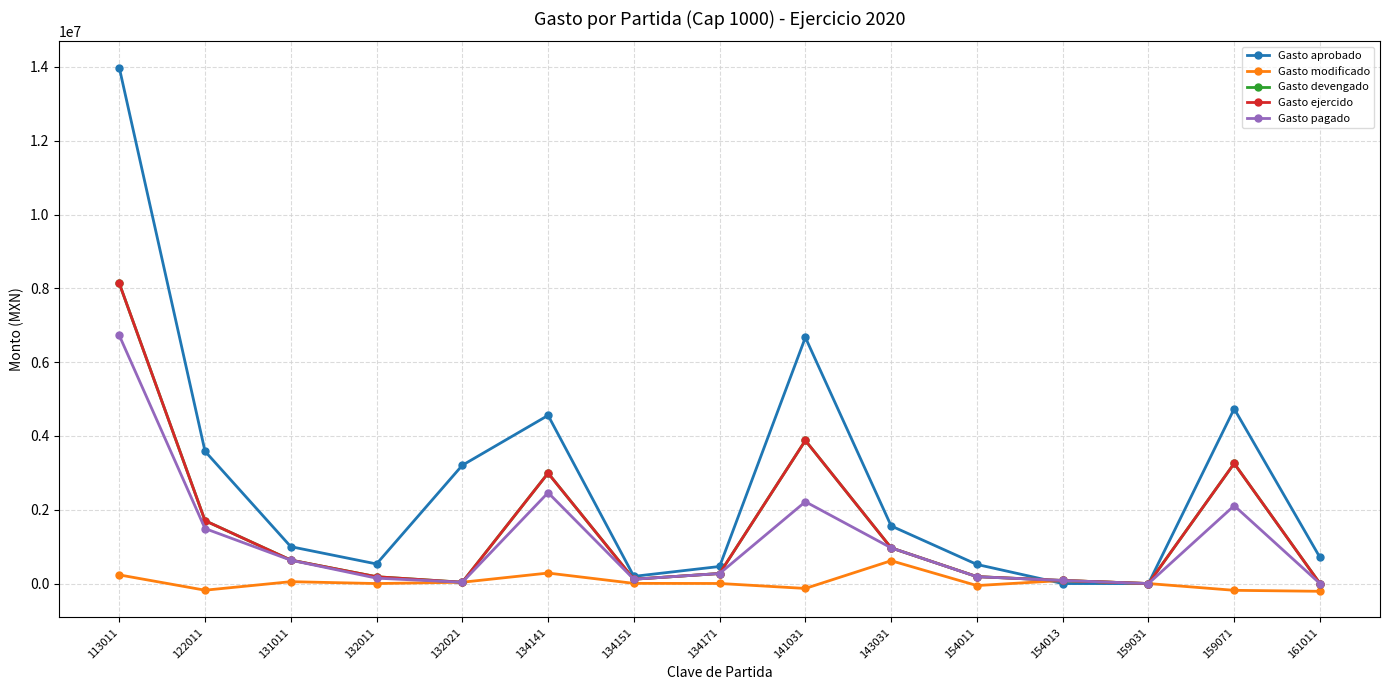

Is this an area chart (filled region under the line)?

No